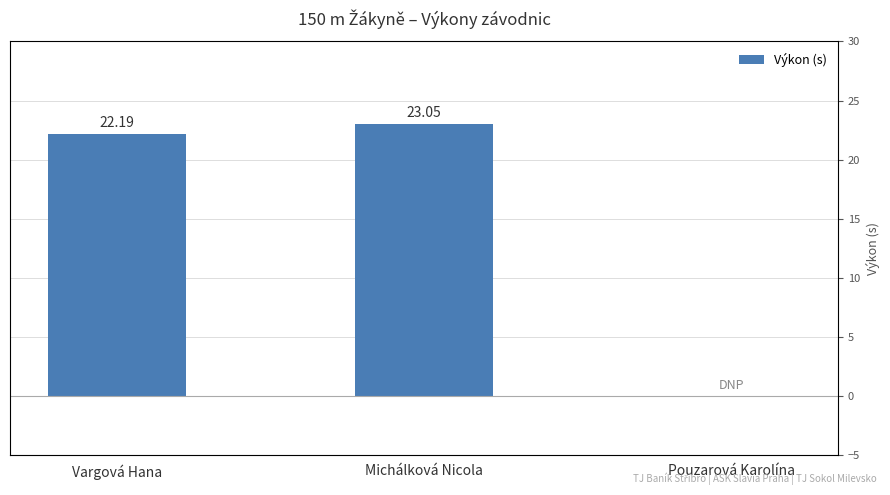

What is the change in value from Vargová Hana to Michálková Nicola?

+0.9